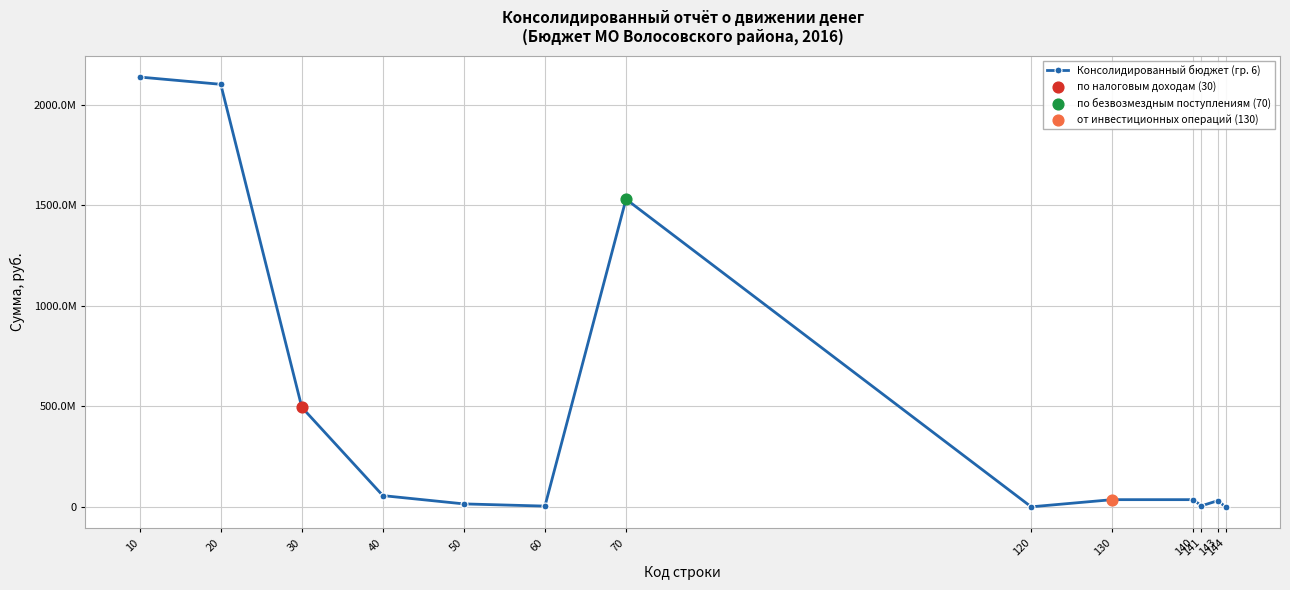

Does the chart have visible grid lines?

Yes